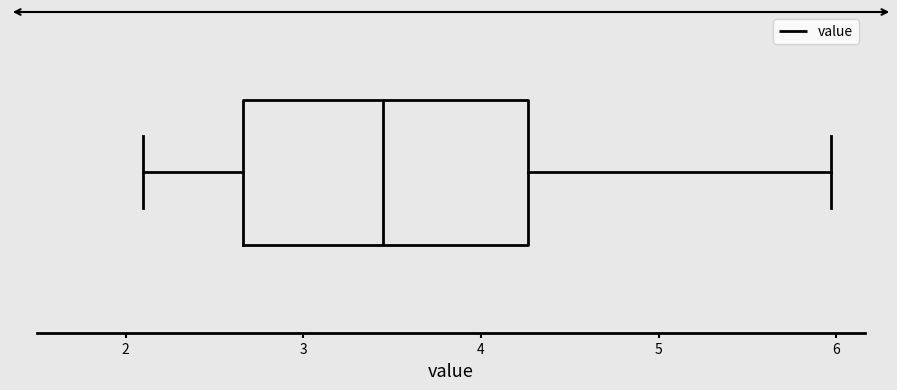

Where does the right whisker of the box end on the x-axis? The values are not printed on the chart, so give them approximately, as read against the axis.

6.0